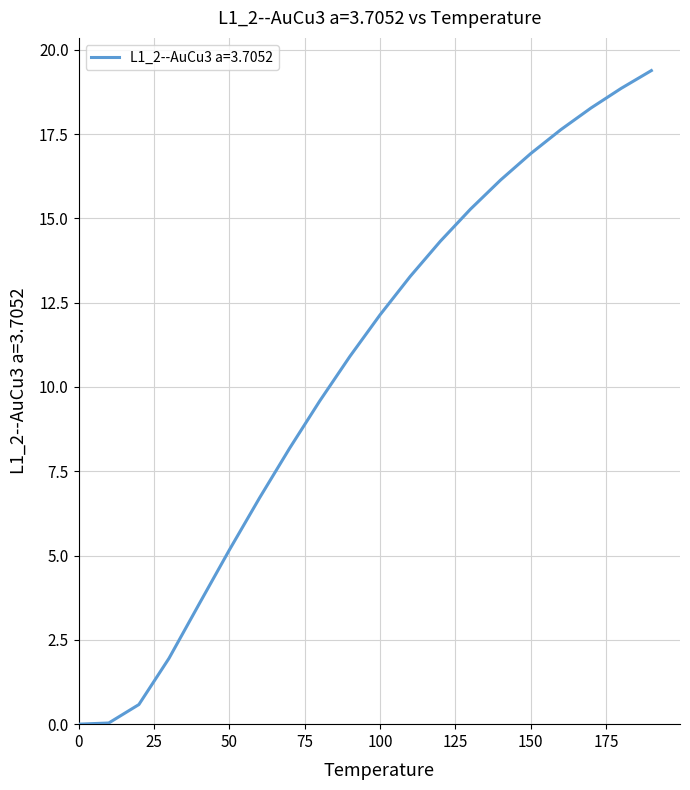

How many distinct data groups are displayed?

1